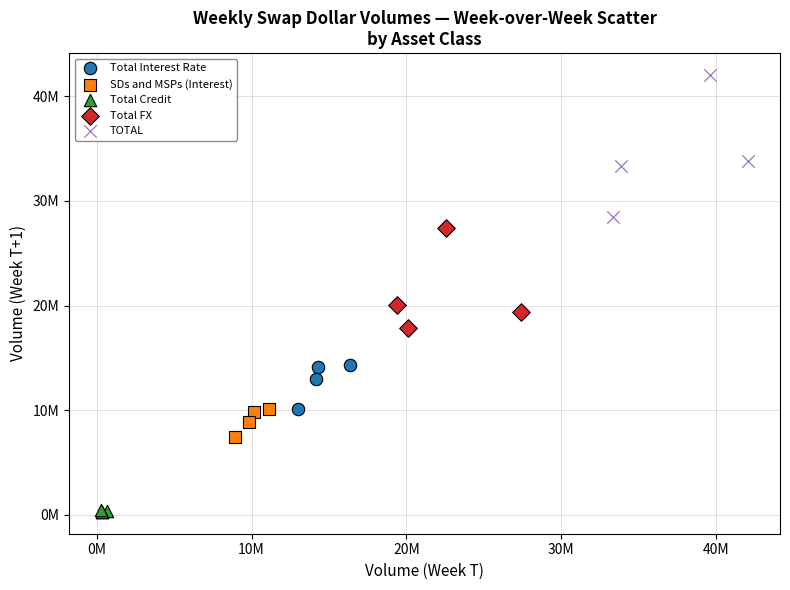

Which series reaches the maximum Y coordinate?

TOTAL